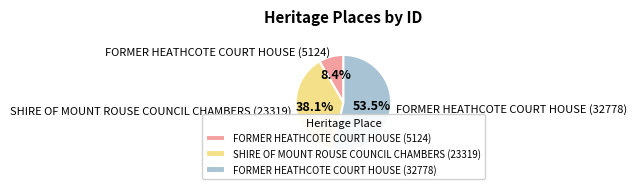

How many segments does this pie chart have?

3